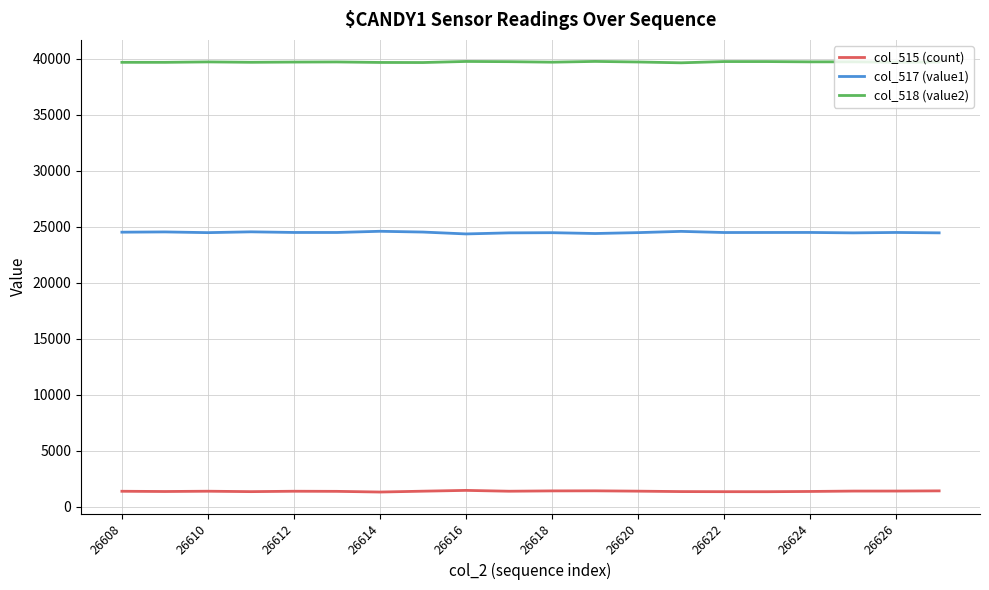

What is the highest value of the col_515 (count) series?

1450